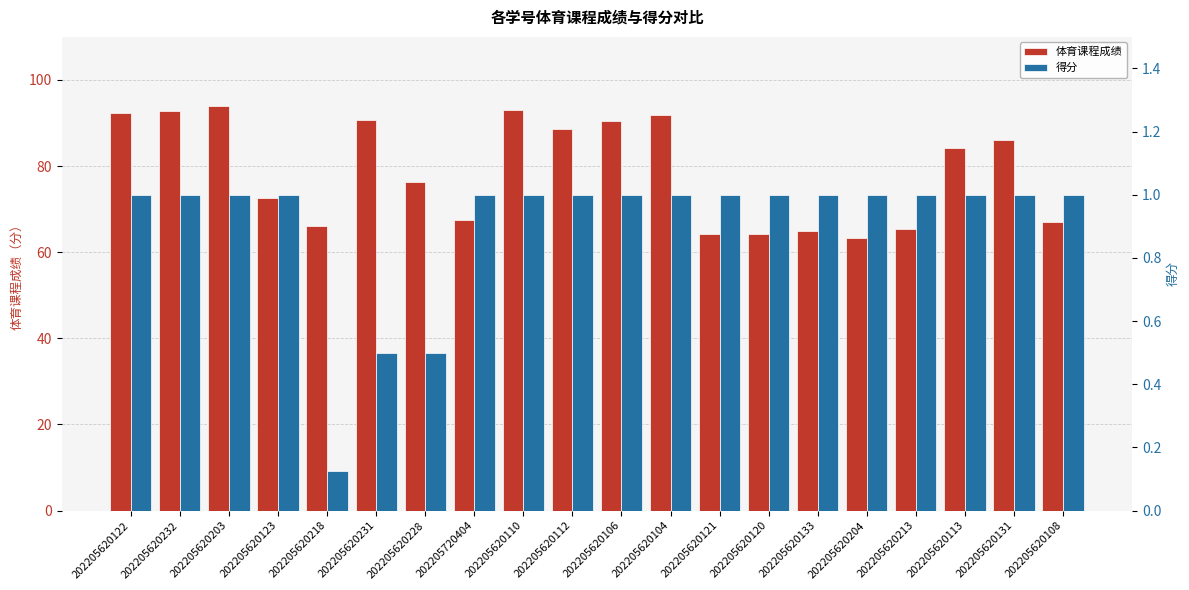

At which label is 体育课程成绩 closest to 78?

202205620228